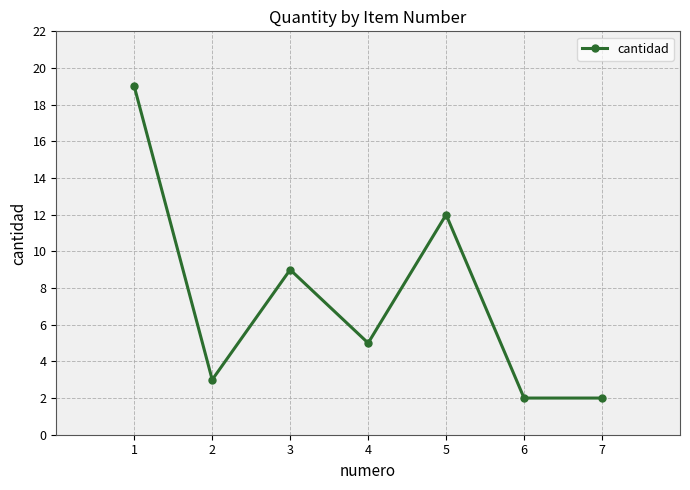

What is the sum of the values at 3 and 7?

11